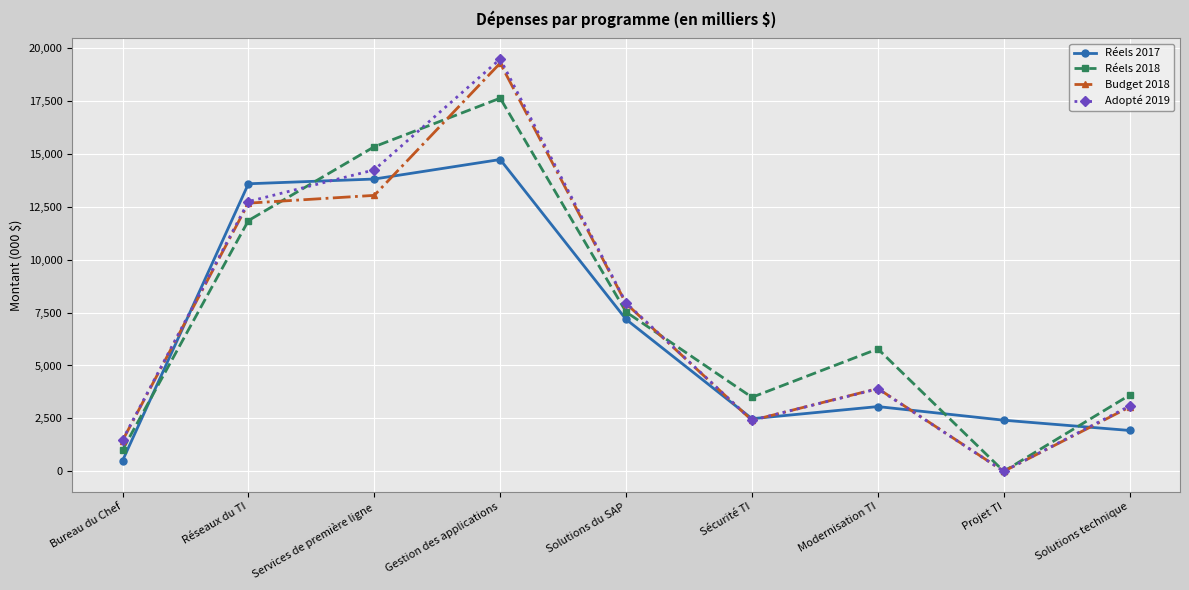

After their last crossing, which series has the higher values: Réels 2017 or Réels 2018?

Réels 2018